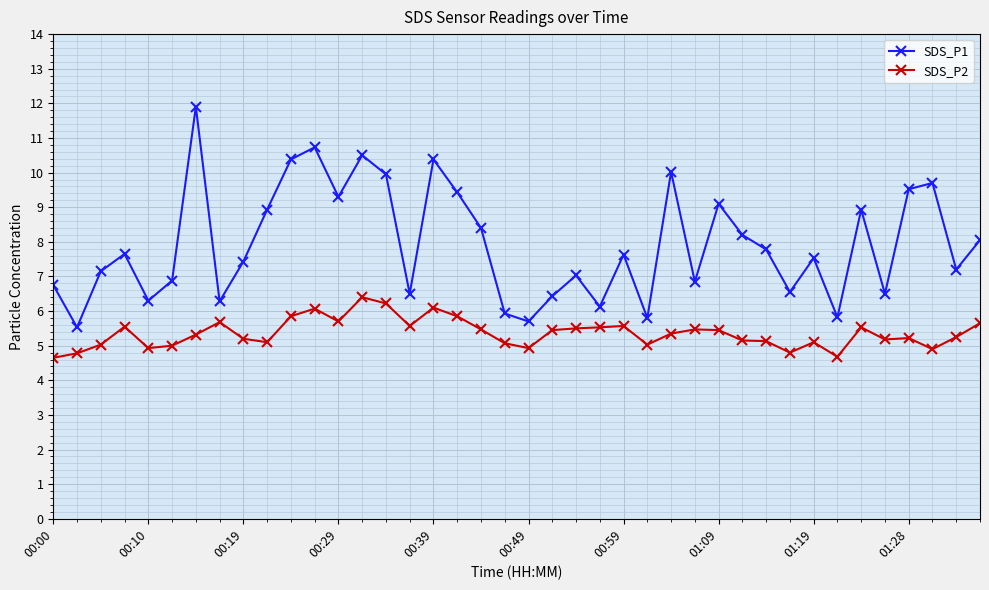

True or false: SDS_P2 and SDS_P1 cross at least once.

False